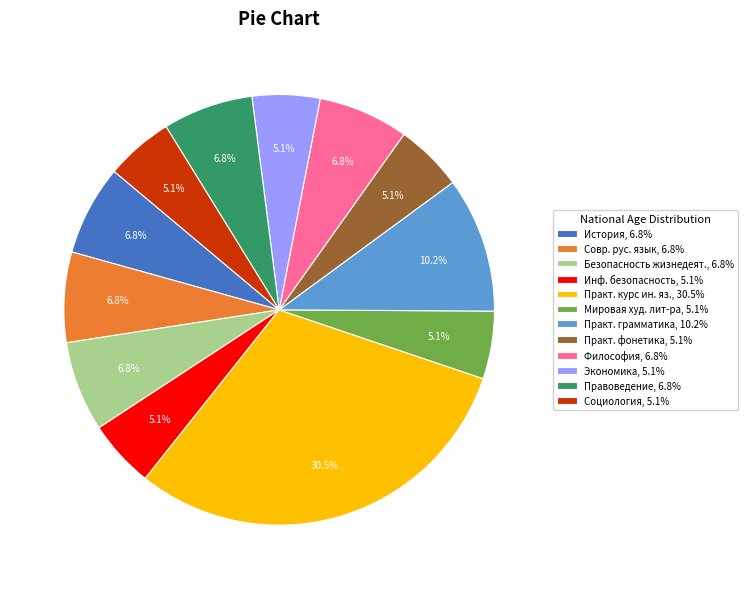

Combined, what portion of the pie is Инф. безопасность, 5.1% and История, 6.8%?

11.9%